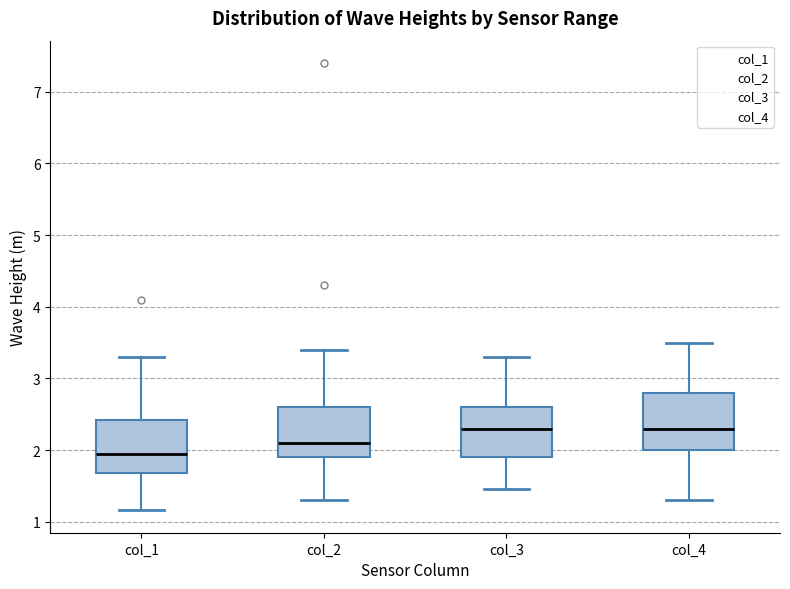

Reading left to right, read every box against the y-axis: the position of its median line, the range the box covers, and the ends of its whiskers. The values are not printed on the chart, so give them approximately, as read against the axis.

col_1: median 2.0, box 1.7 to 2.4, whiskers 1.2 to 3.3
col_2: median 2.1, box 1.9 to 2.6, whiskers 1.3 to 3.4
col_3: median 2.3, box 1.9 to 2.6, whiskers 1.5 to 3.3
col_4: median 2.3, box 2.0 to 2.8, whiskers 1.3 to 3.5